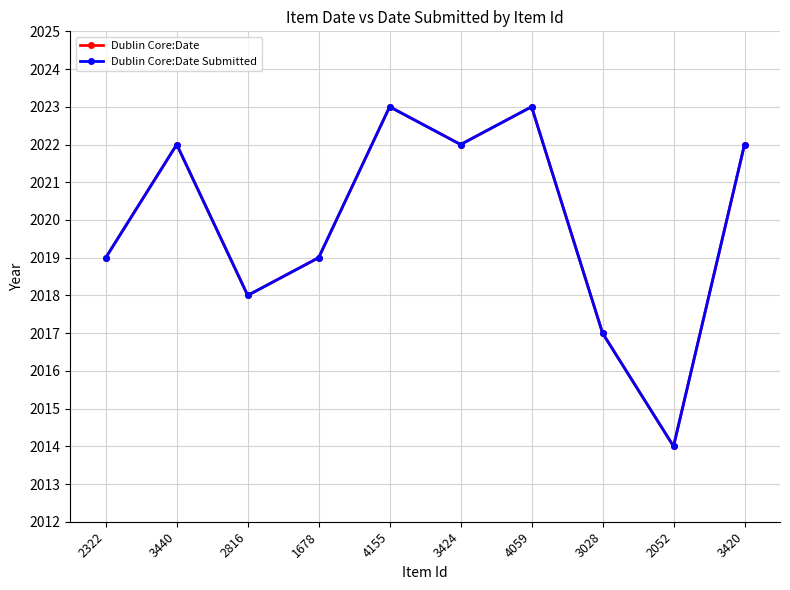

What is the smallest value displayed?

2014